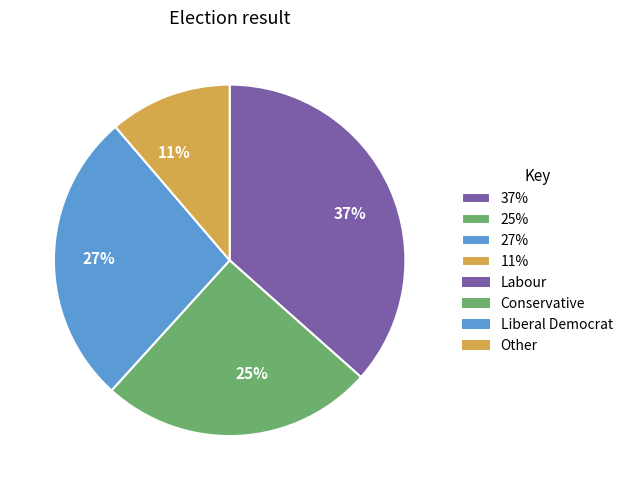

What is the largest slice in the pie chart?

37%